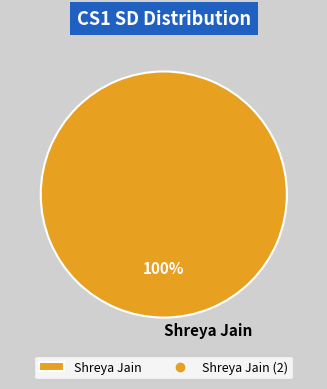

Rank the categories by value from lowest to highest.

Shreya Jain